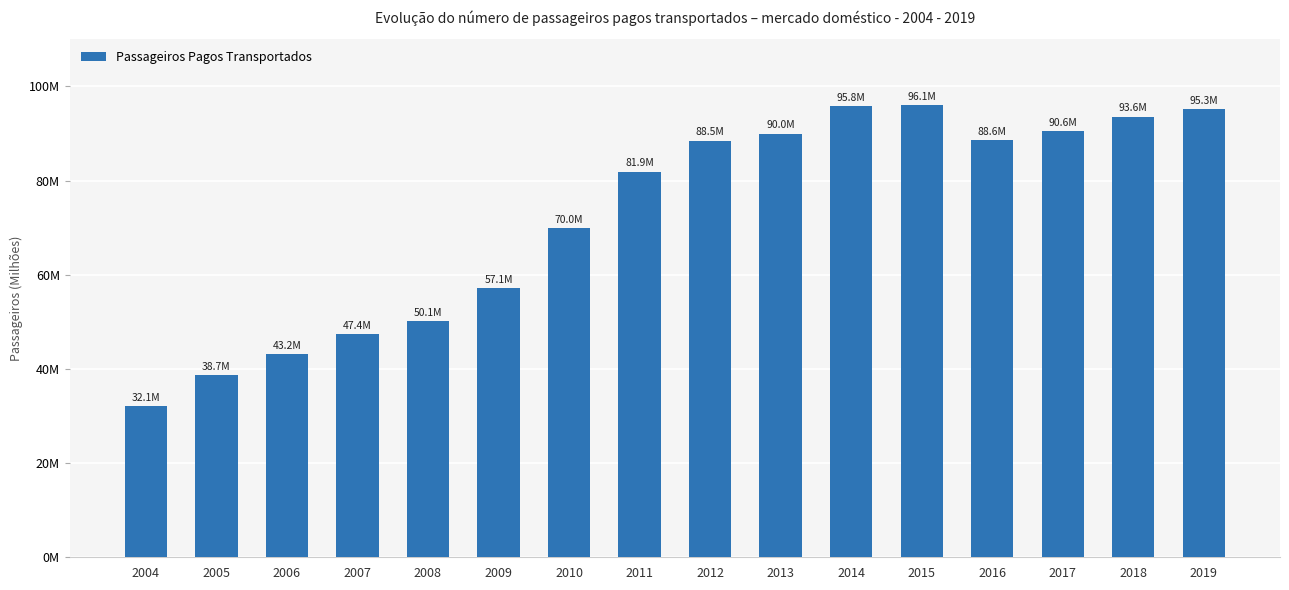

Does the chart contain any negative values?

No